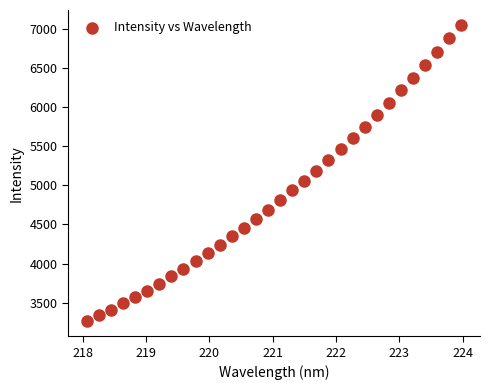

What is the range of X values (max minus min)?

5.9